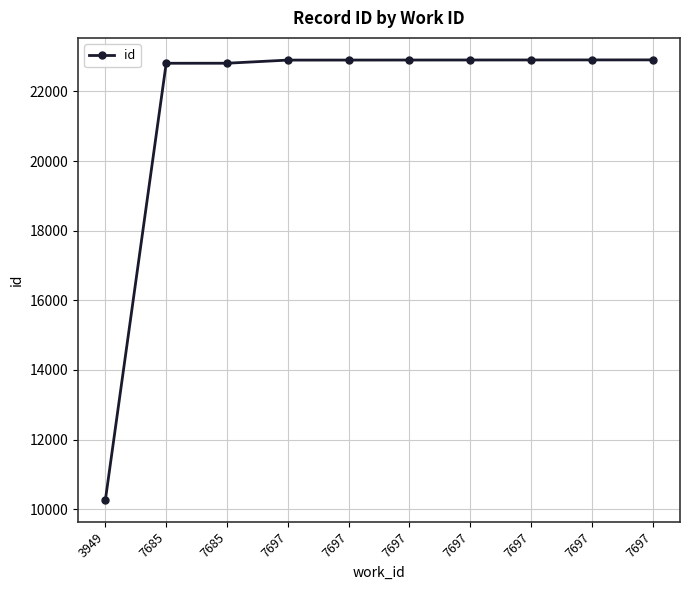

Reading left to right, what are all the values shown in this chart?

10270	22810	22811	22901	22902	22903	22904	22905	22906	22907